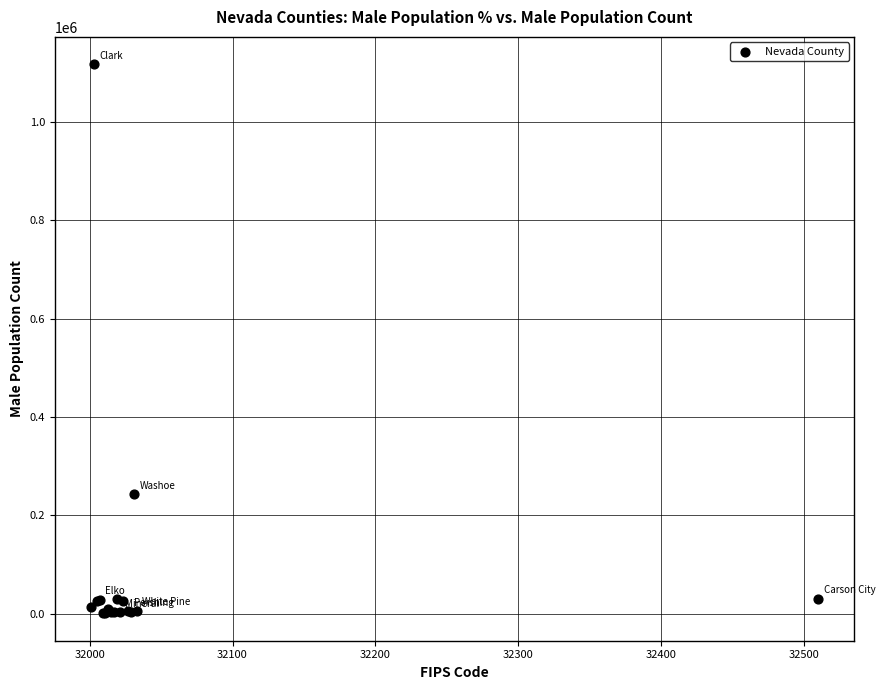

What Y value in the scatter plot is closest to 558967?

243068